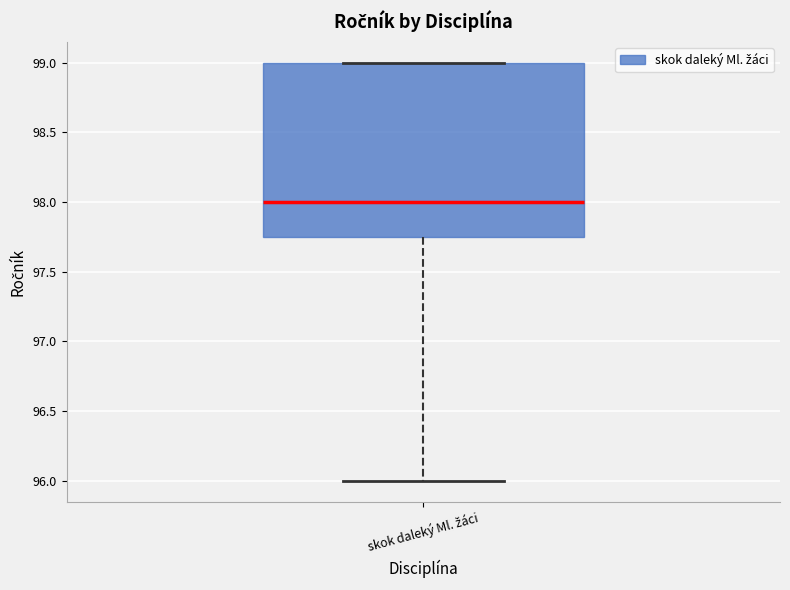

Where does the median line of the box for skok daleký Ml. žáci sit on the y-axis? The values are not printed on the chart, so give them approximately, as read against the axis.

98.00